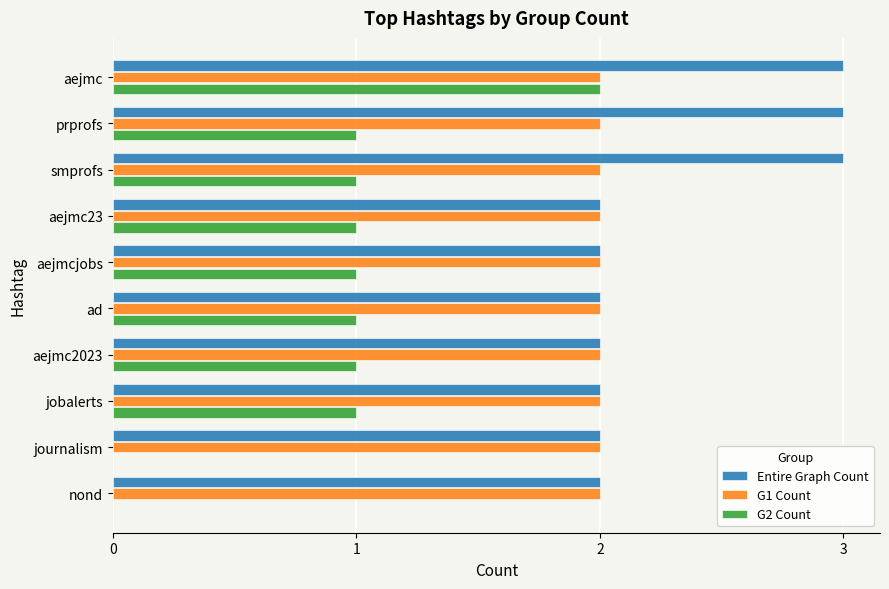

What is the sum of all G2 Count values?

9